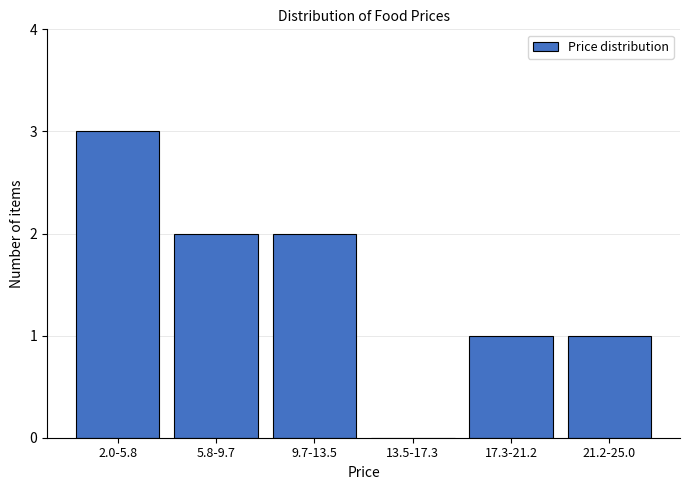

Reading left to right, transcribe all the data shown in this chart.

2.0-5.8=3	5.8-9.7=2	9.7-13.5=2	13.5-17.3=0	17.3-21.2=1	21.2-25.0=1